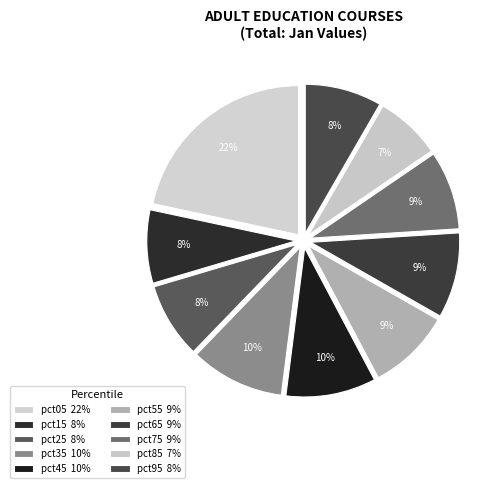

True or false: pct45 accounts for 10% of the total.

True